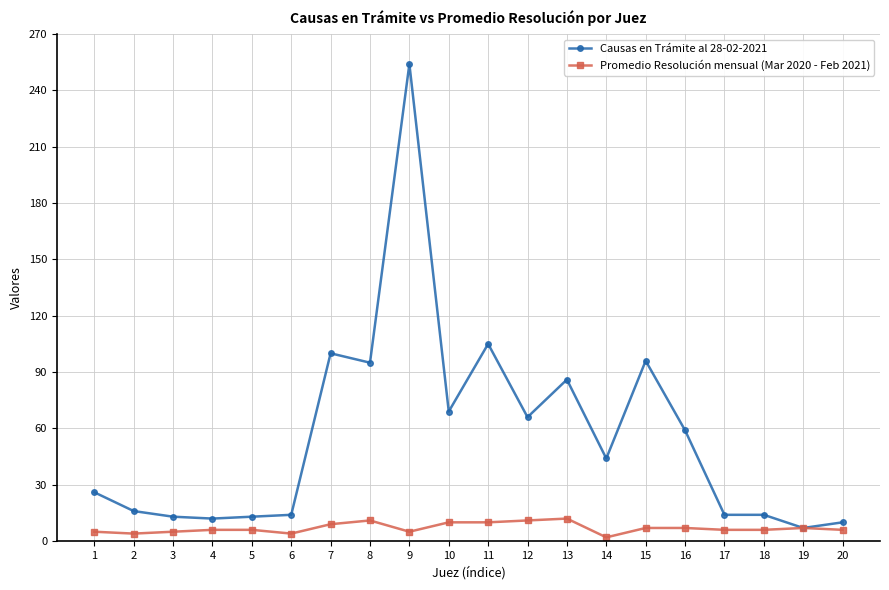

Rank the series by their average value, from highest to lowest.

Causas en Trámite al 28-02-2021, Promedio Resolución mensual (Mar 2020 - Feb 2021)